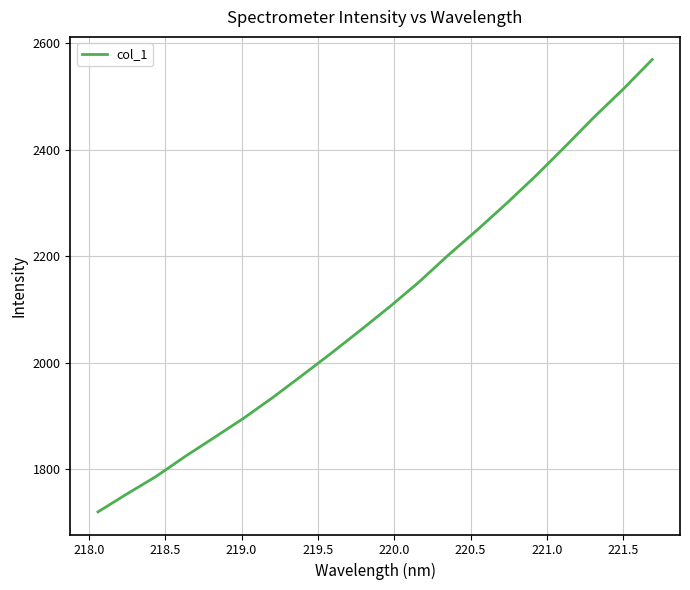

What is the smallest value displayed?

1719.8